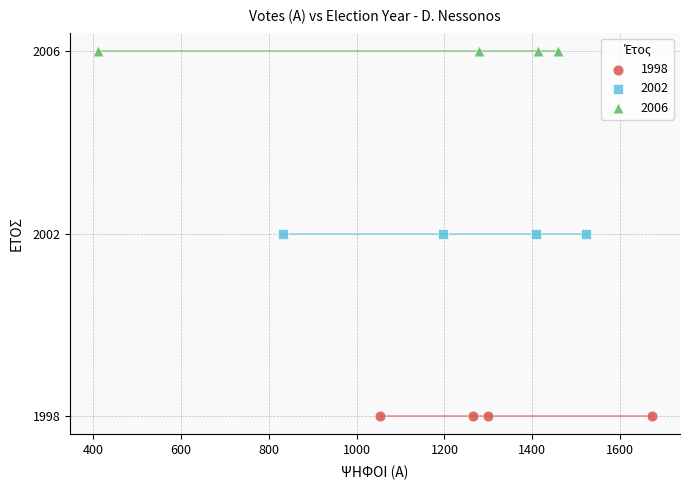

Which series contains the lowest Y value?

1998